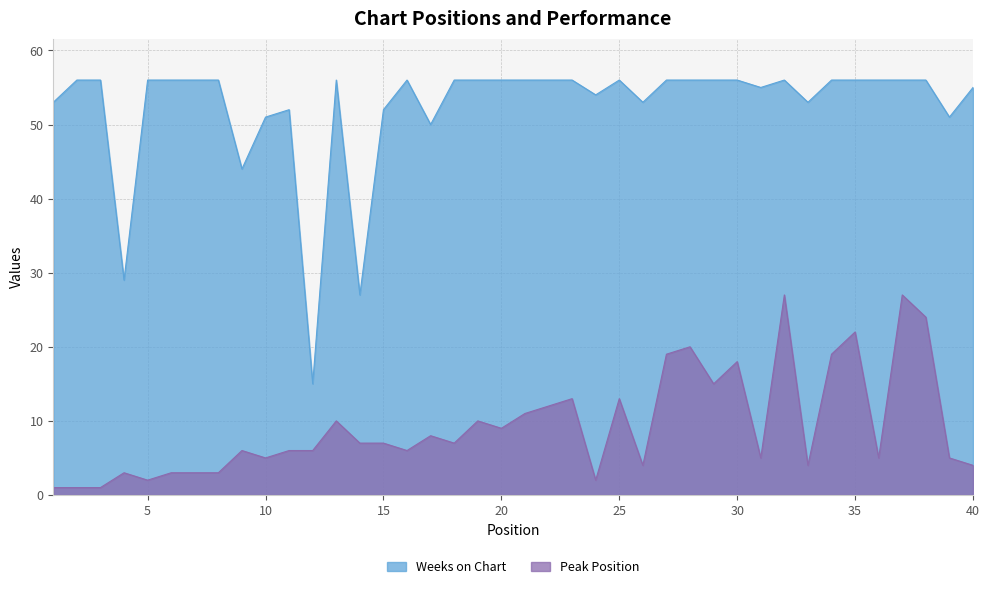

What is the greatest value displayed?

56